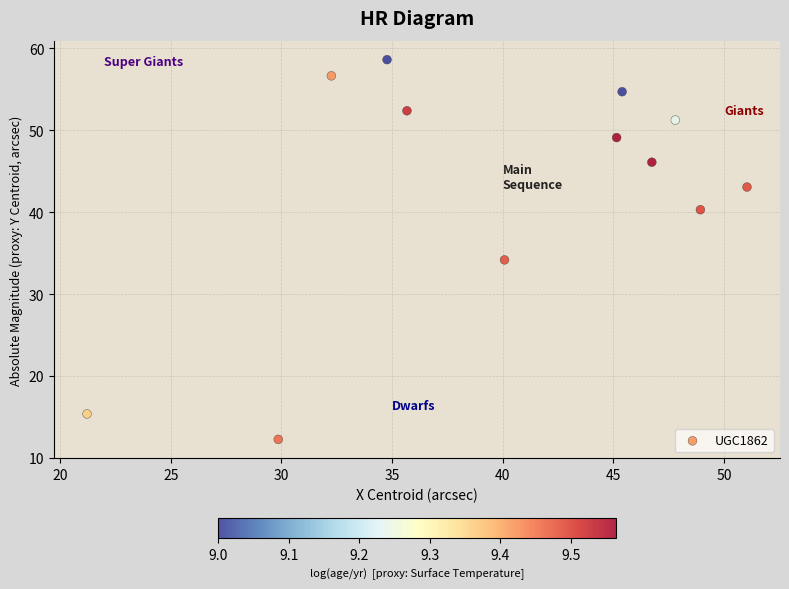

What Y value in the scatter plot is closest to 35?

34.2